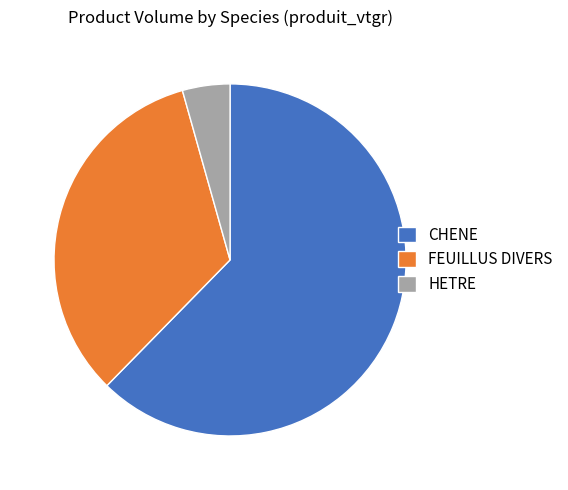

Which category has the biggest portion of the pie?

CHENE